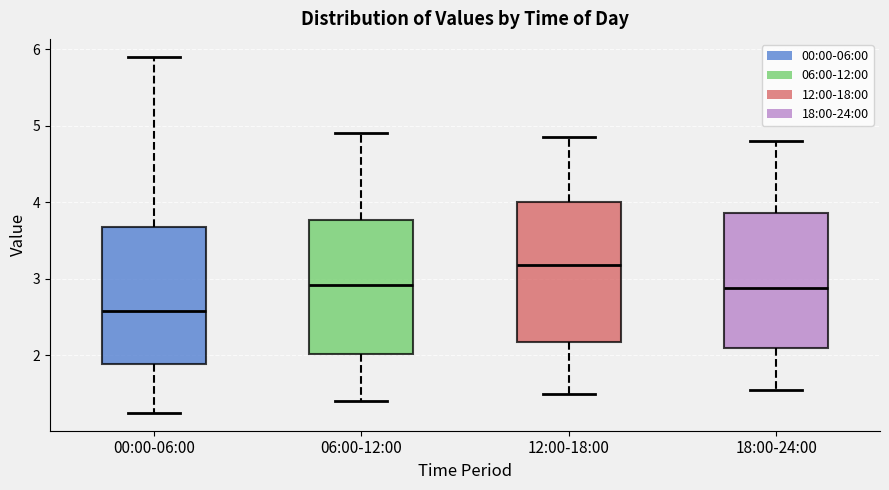

Reading left to right, transcribe this box plot: for each box, give where its median line is, the range the box spans, and where its two whiskers end, as read against the y-axis. The values are not printed on the chart, so give them approximately, as read against the axis.

00:00-06:00: median 2.6, box 1.9 to 3.7, whiskers 1.3 to 5.9
06:00-12:00: median 2.9, box 2.0 to 3.8, whiskers 1.4 to 4.9
12:00-18:00: median 3.2, box 2.2 to 4.0, whiskers 1.5 to 4.9
18:00-24:00: median 2.9, box 2.1 to 3.9, whiskers 1.6 to 4.8